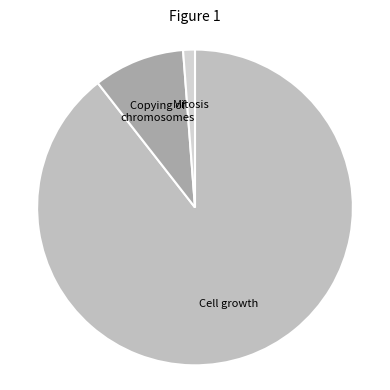

What is the largest slice in the pie chart?

Cell growth